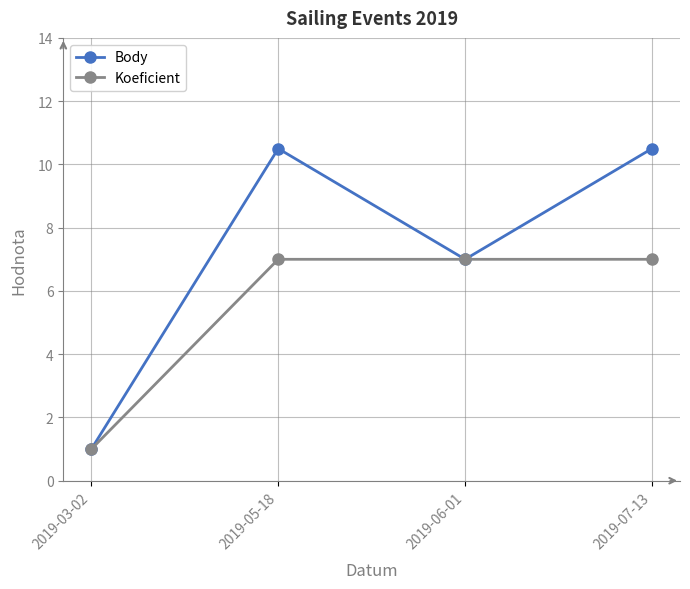

Reading left to right, transcribe all the data shown in this chart.

Body: 2019-03-02=1.0	2019-05-18=10.5	2019-06-01=7.0	2019-07-13=10.5
Koeficient: 2019-03-02=1.0	2019-05-18=7.0	2019-06-01=7.0	2019-07-13=7.0